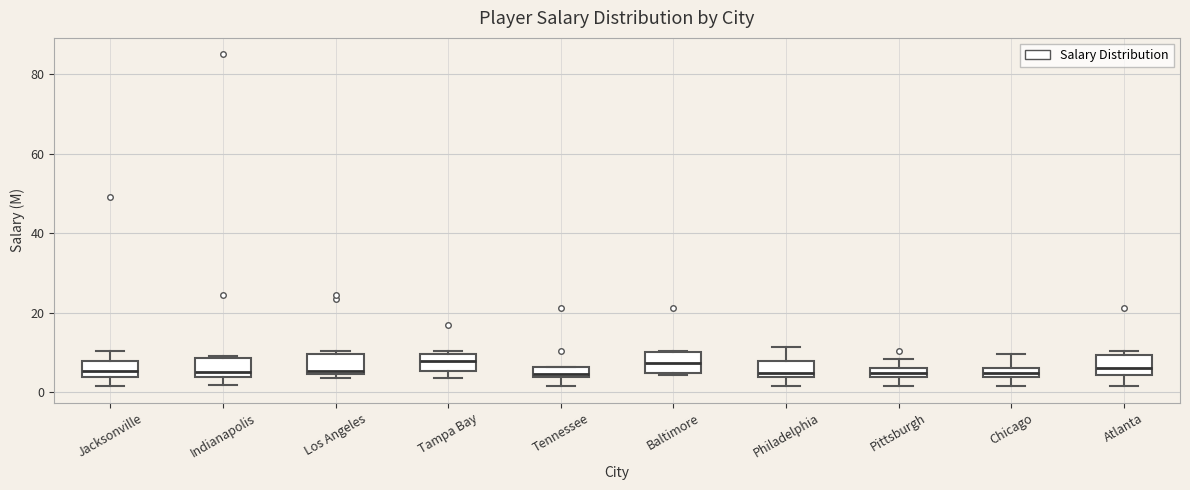

Where does the median line of the box for Indianapolis sit on the y-axis? The values are not printed on the chart, so give them approximately, as read against the axis.

6